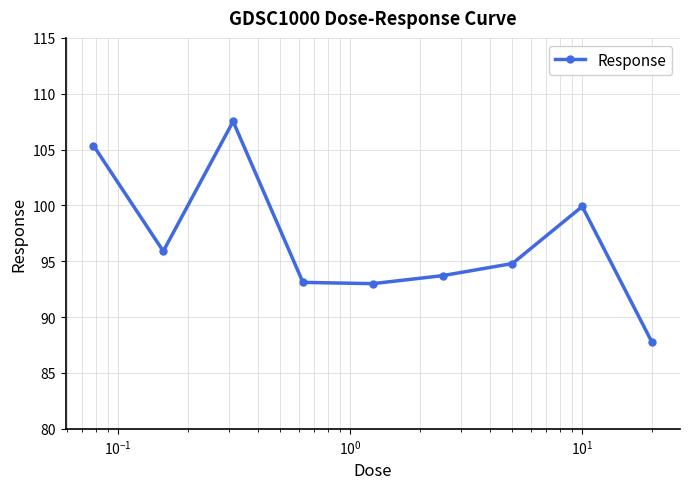

What is the maximum value shown in the chart?

107.5